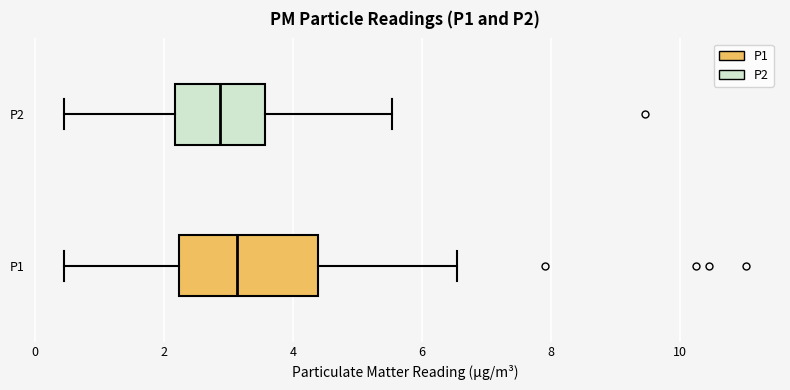

Which box is the widest, from its left edge to its right edge?

P1